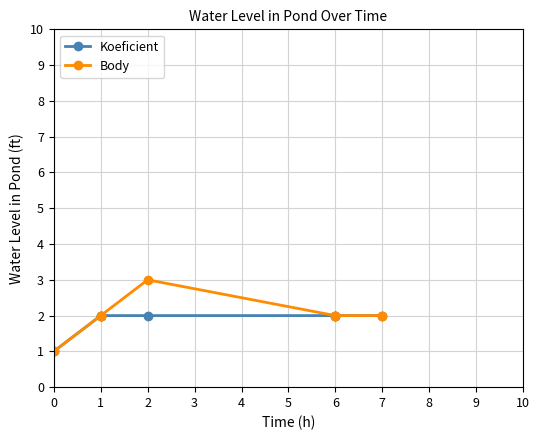

Which series has the widest spread of values?

Body